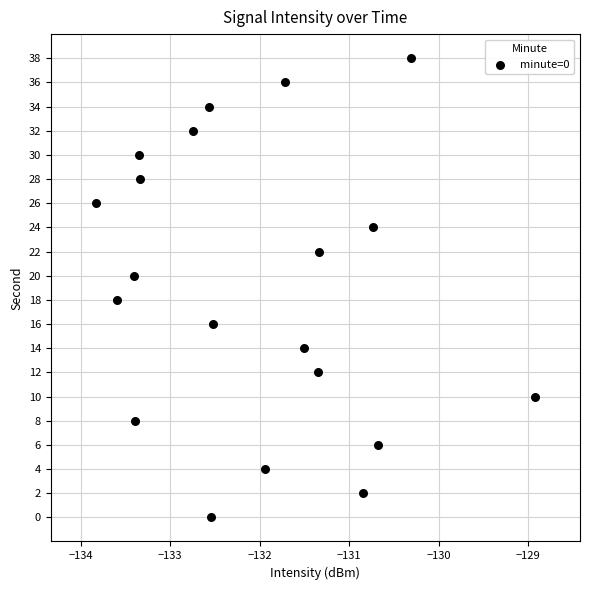

What is the range of Y values (max minus min)?

38